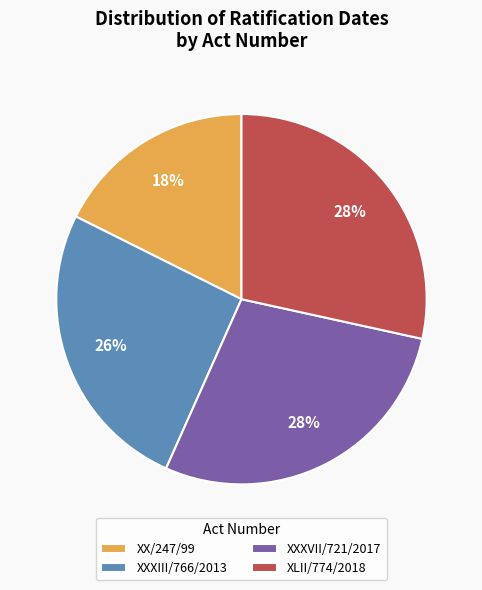

Does any single category account for the majority?

No